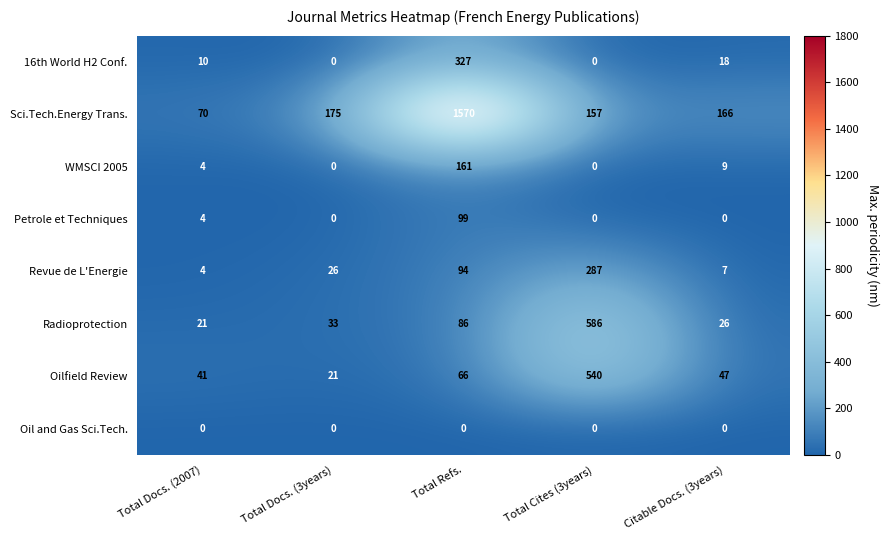

What is the difference between the maximum and minimum values in the Oilfield Review series?

519